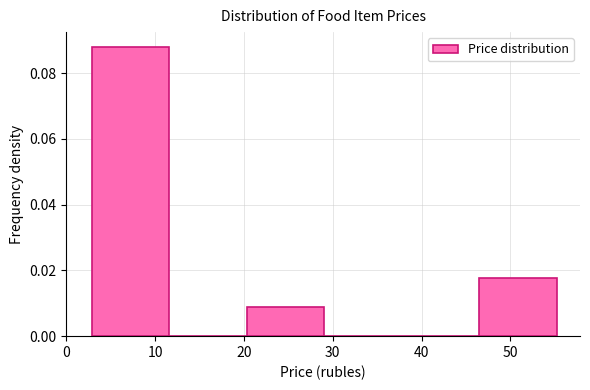

Reading left to right, transcribe this chart: for each bar, give the range it covers on the x-axis and its height. Neither the bar edges nor the heights are printed on the chart, so give them approximately, as read against the axes.

3 to 12: 0.088
12 to 20: 0
20 to 29: 0.008
29 to 38: 0
38 to 46: 0
46 to 55: 0.018